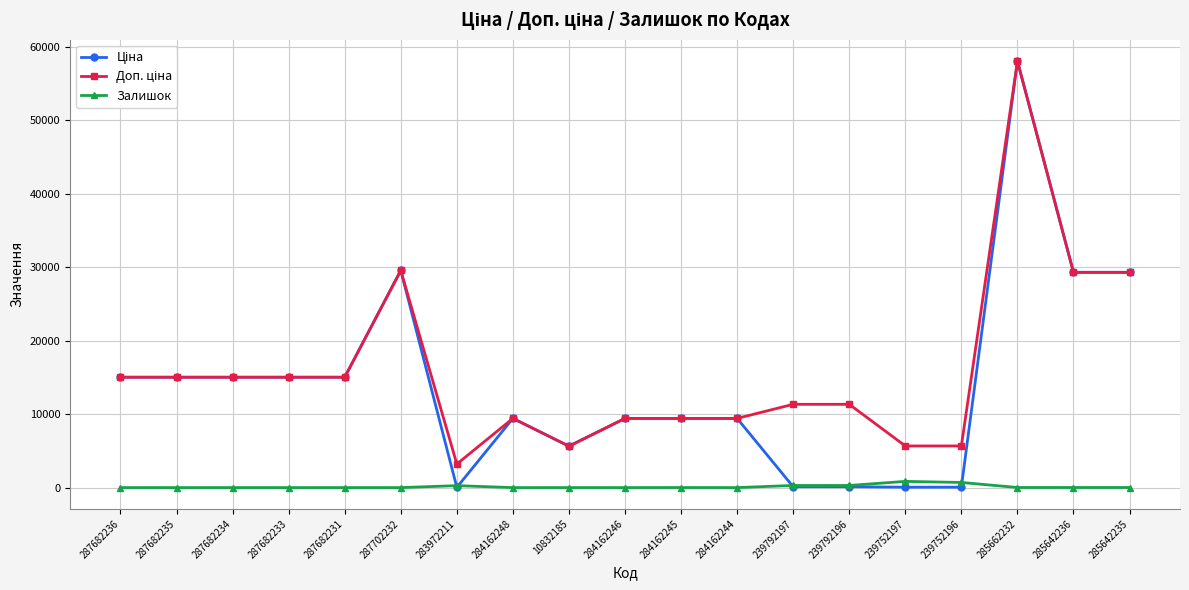

What is the difference between the highest and lowest values at 284162246?

9416.9